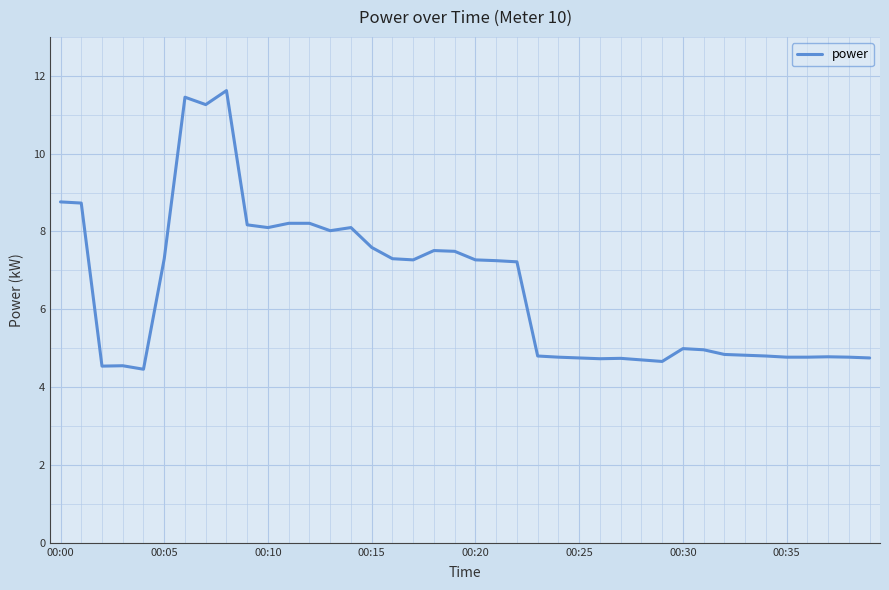

What is the minimum value shown in the chart?

4.5